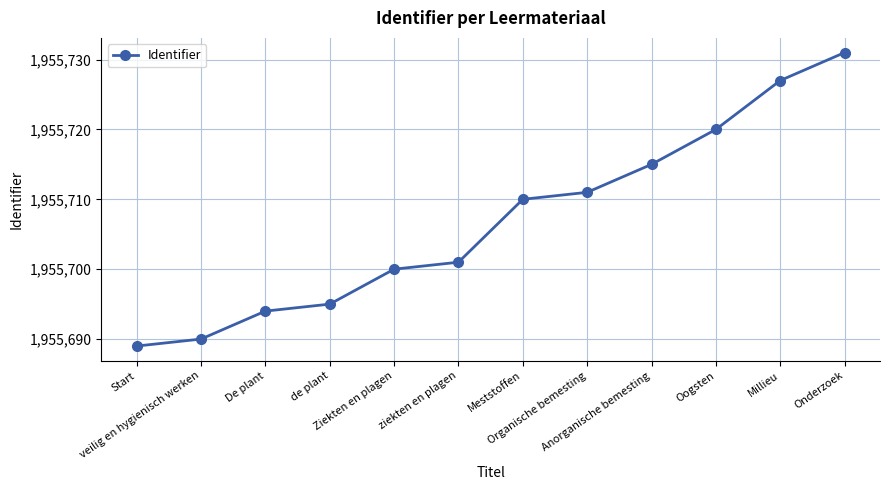

What is the maximum value shown in the chart?

1955731